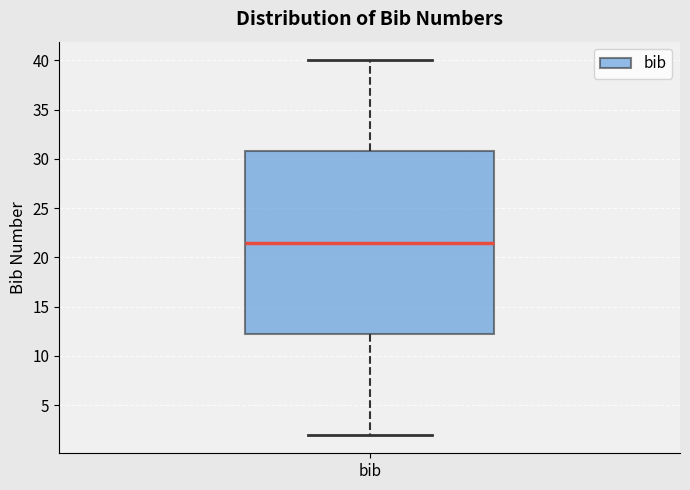

Where does the upper whisker of the box for bib end on the y-axis? The values are not printed on the chart, so give them approximately, as read against the axis.

40.0